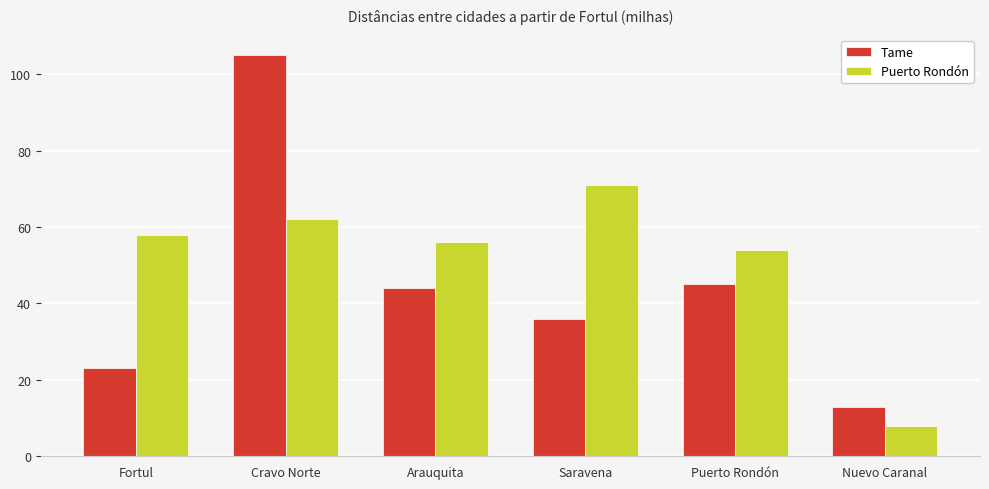

What is the total value across all series at Puerto Rondón?

99